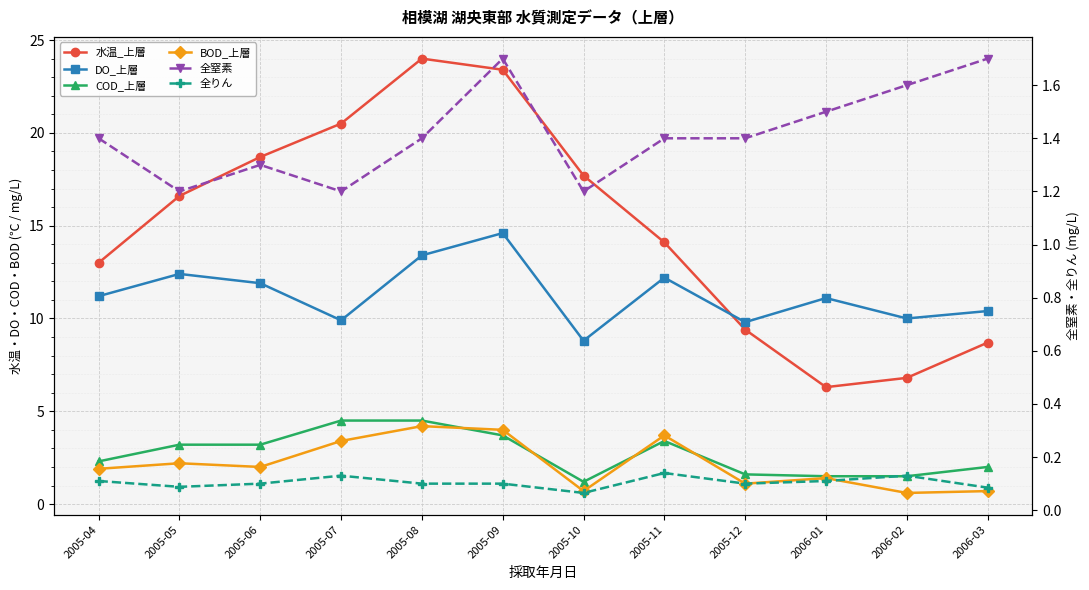

Where is 水温_上層 nearest to the value 15?

2005-11